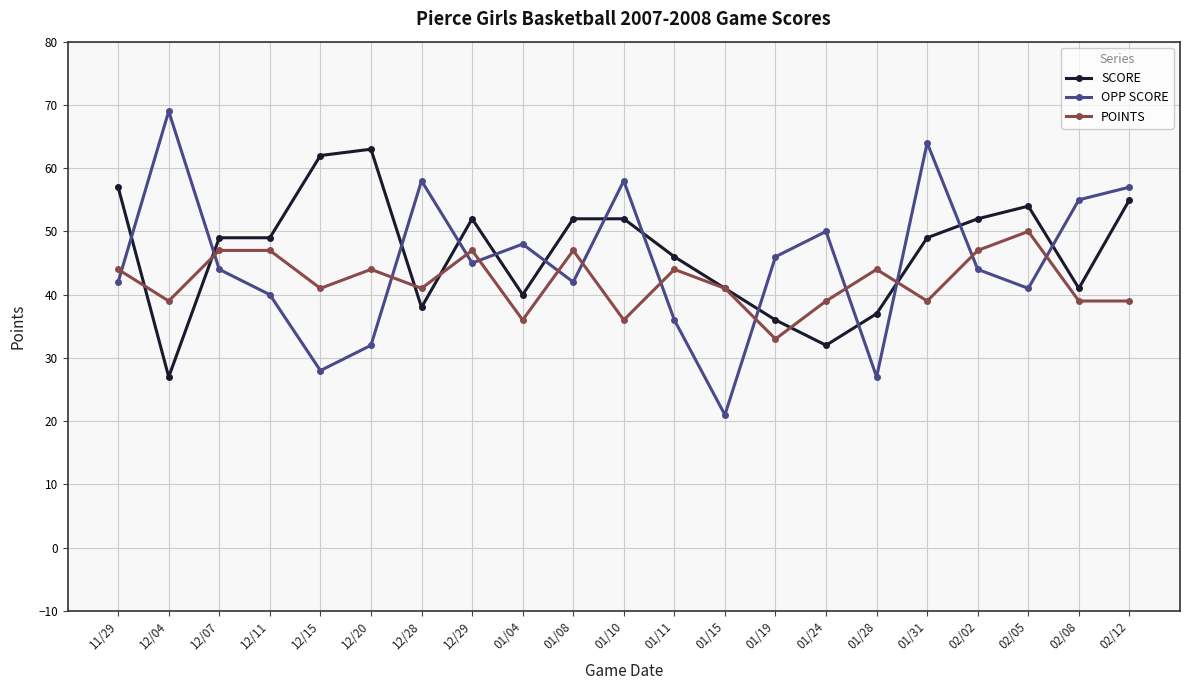

How many POINTS values are between 39 and 47?

17